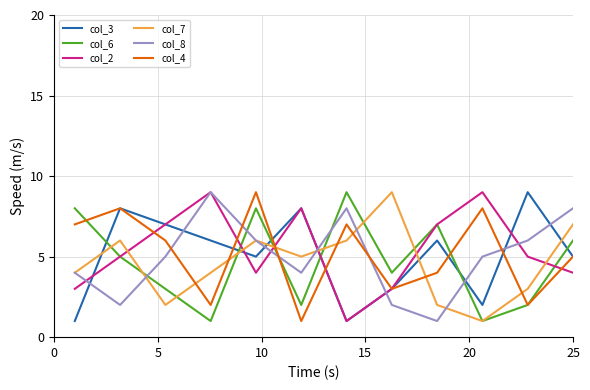

What is the difference between the maximum and second lowest values in the col_8 series?

7